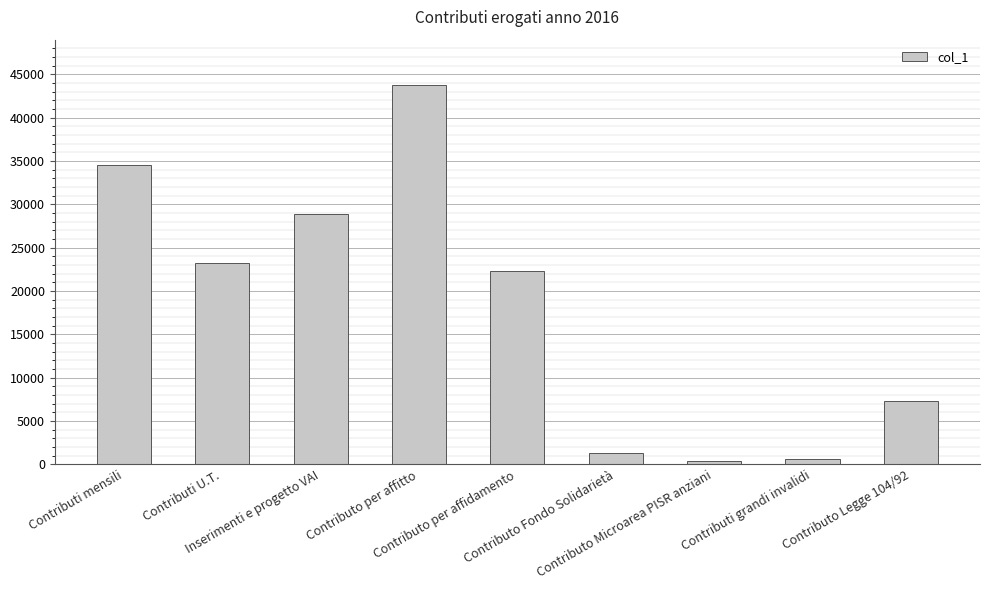

How many distinct data groups are displayed?

1